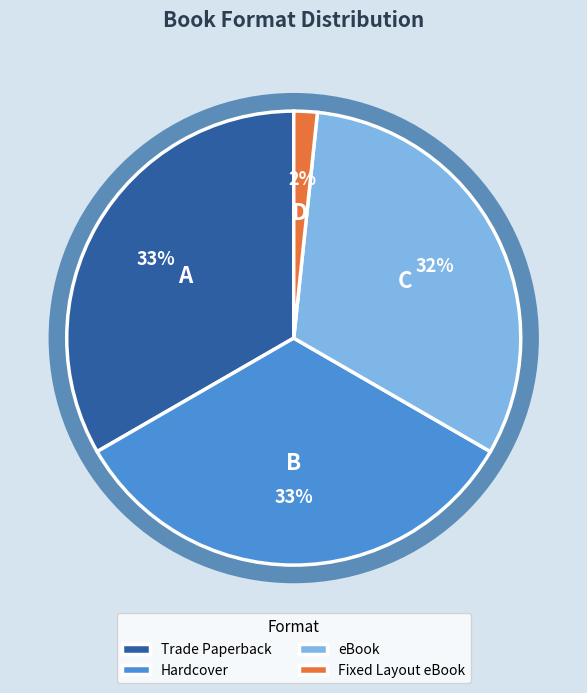

Count the number of slices in the pie.

4